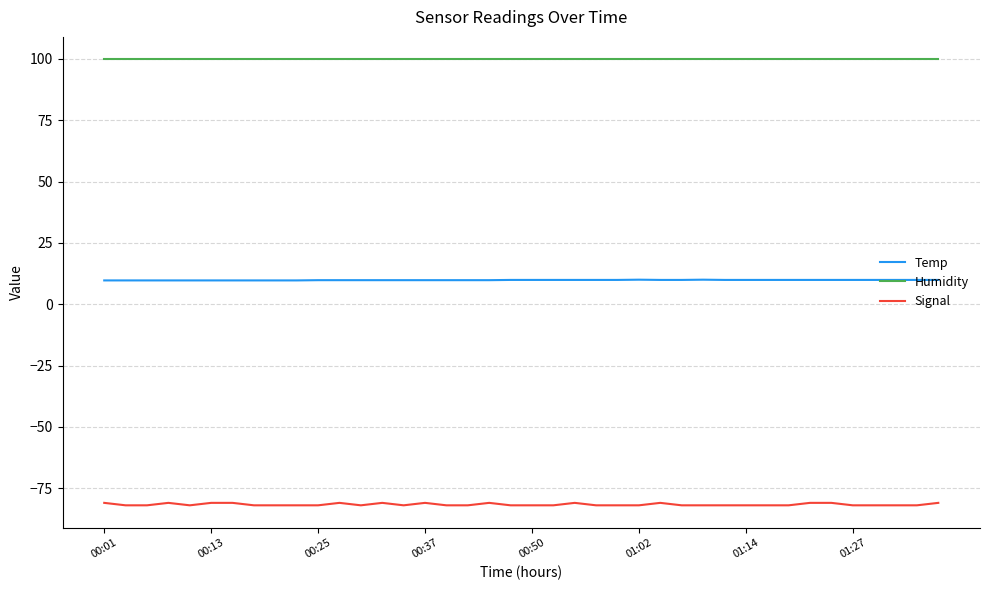

True or false: Humidity and Temp intersect in this chart.

False